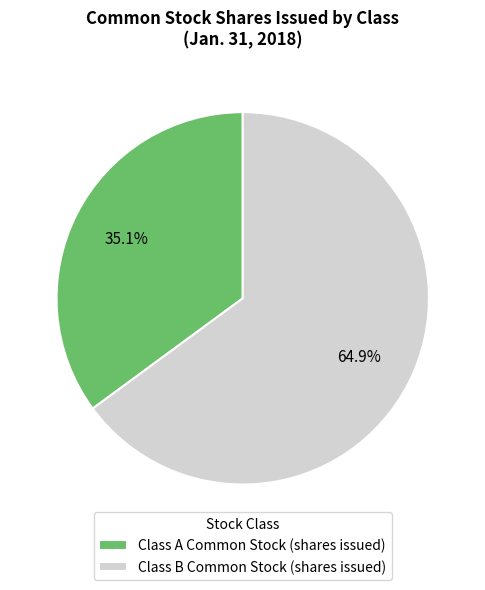

Between Class B Common Stock (shares issued) and Class A Common Stock (shares issued), which is larger?

Class B Common Stock (shares issued)